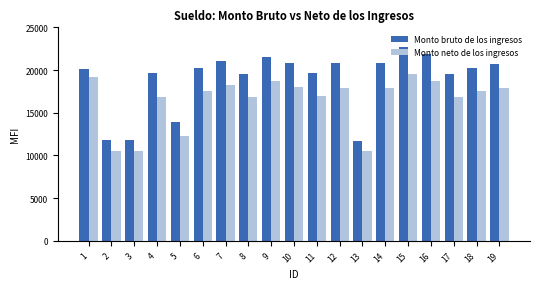

Which series changed the most between 10 and 13?

Monto bruto de los ingresos